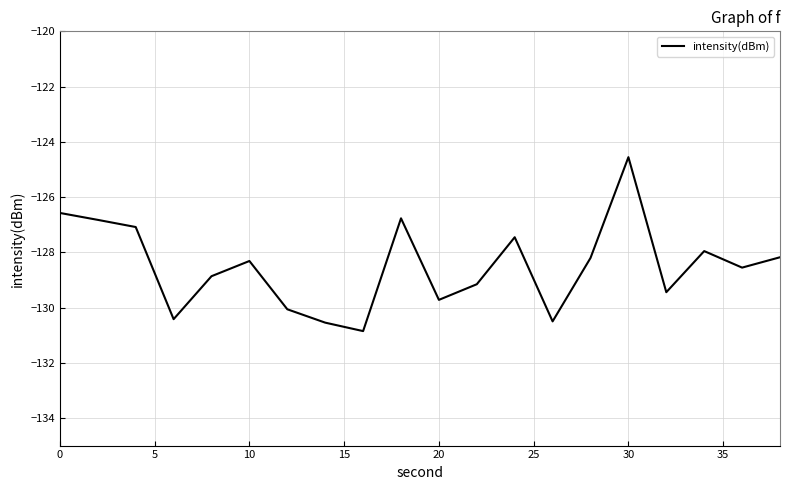

What is the minimum value shown in the chart?

-130.9